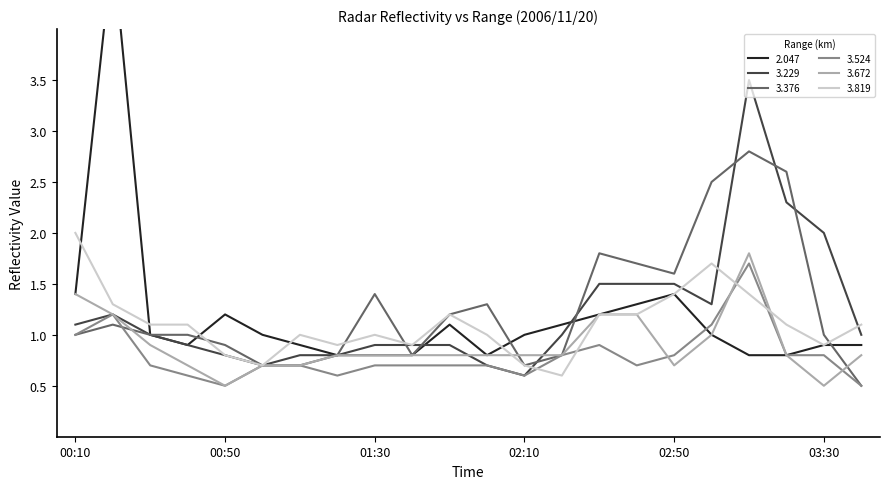

What is the label of the 10th point from the left?

01:40